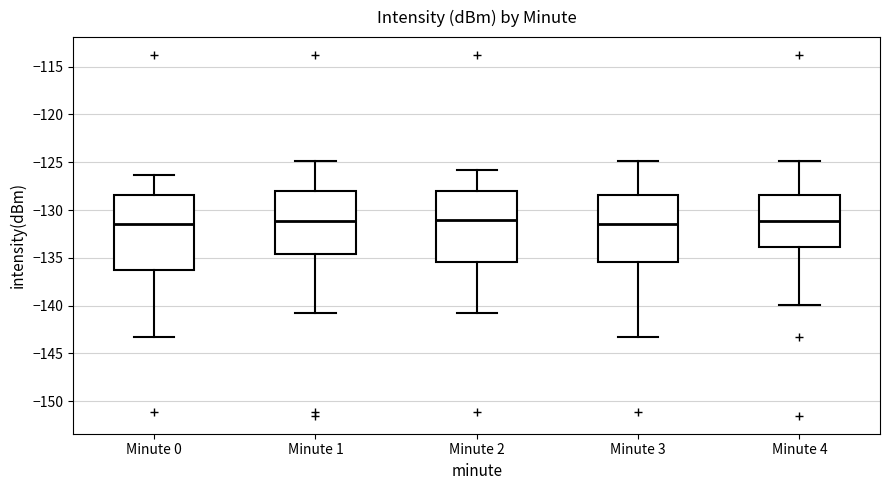

Where does the lower whisker of the box for Minute 2 end on the y-axis? The values are not printed on the chart, so give them approximately, as read against the axis.

-141.0